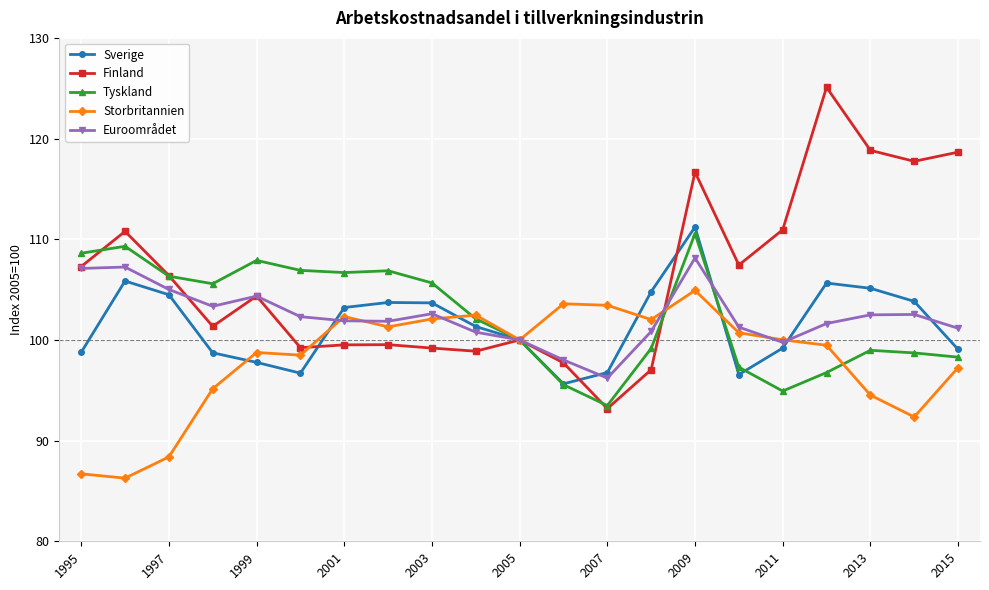

Which series has the largest total across all categories?

Finland